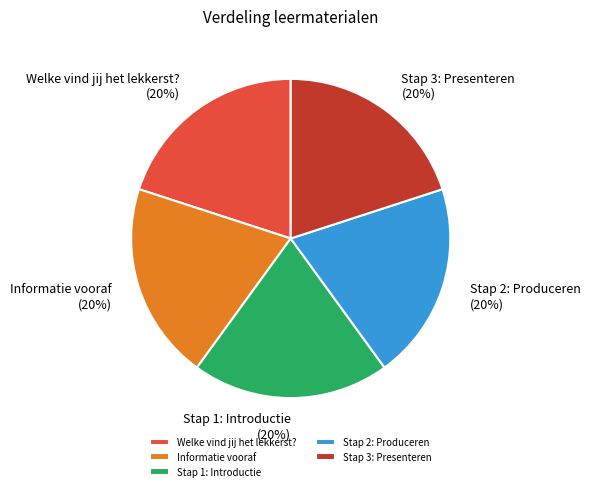

The Stap 1: Introductie slice represents 29% of the pie. True or false?

False